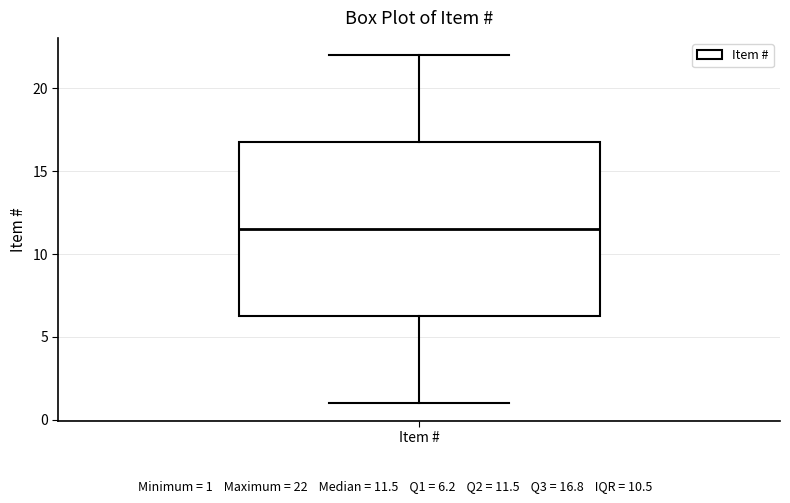

Where is the upper edge of the box for Item # on the y-axis? The values are not printed on the chart, so give them approximately, as read against the axis.

17.0